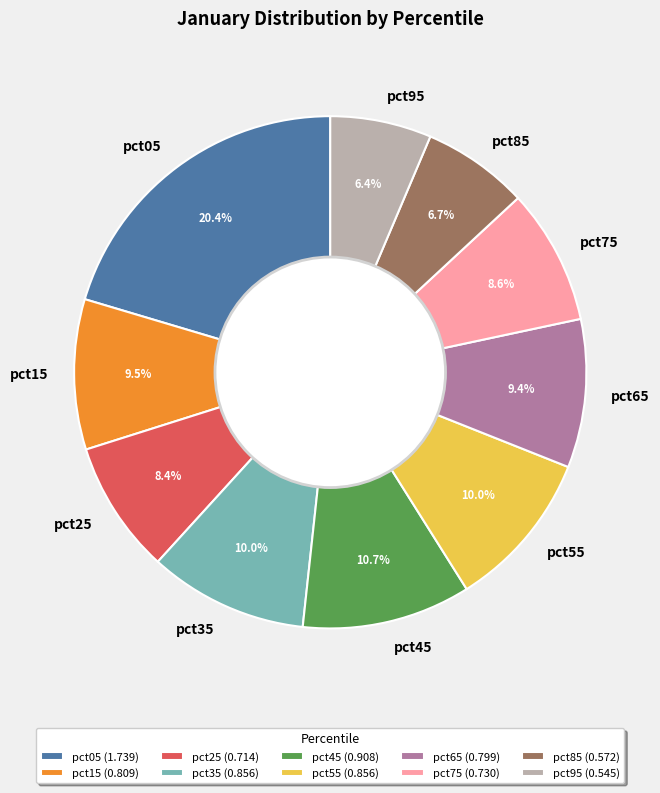

Is there any slice that represents more than half of the pie?

No